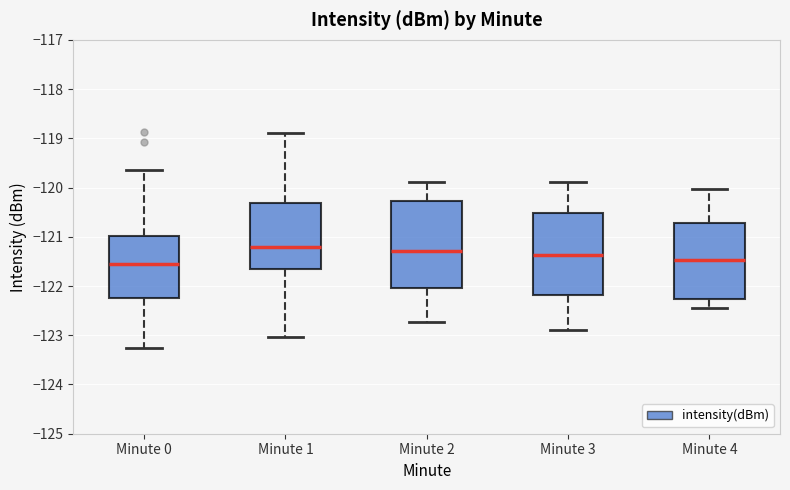

Reading left to right, read every box against the y-axis: the position of its median line, the range the box covers, and the ends of its whiskers. The values are not printed on the chart, so give them approximately, as read against the axis.

Minute 0: median -121.6, box -122.3 to -121.0, whiskers -123.3 to -119.7
Minute 1: median -121.2, box -121.7 to -120.3, whiskers -123.0 to -118.9
Minute 2: median -121.3, box -122.0 to -120.3, whiskers -122.7 to -119.9
Minute 3: median -121.4, box -122.2 to -120.5, whiskers -122.9 to -119.9
Minute 4: median -121.5, box -122.3 to -120.7, whiskers -122.4 to -120.0